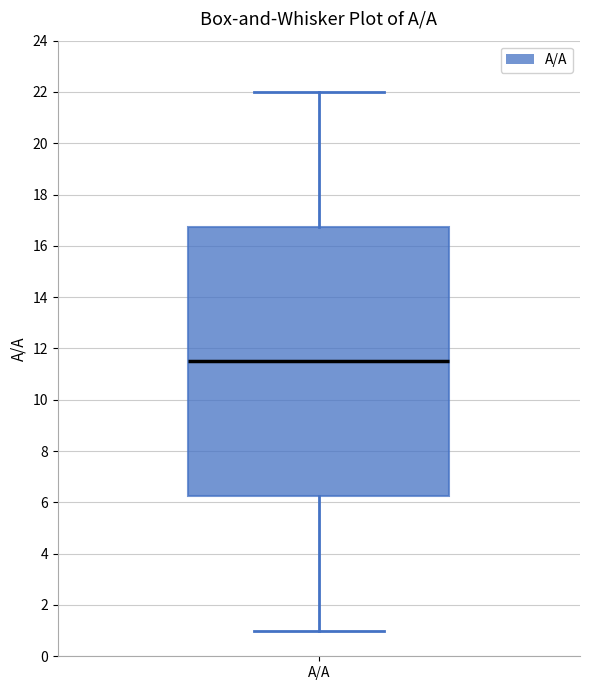

Transcribe this box plot: give where the median line is, the range the box spans, and where the two whiskers end, as read against the y-axis. The values are not printed on the chart, so give them approximately, as read against the axis.

median 11.6, box 6.2 to 16.8, whiskers 1.0 to 22.0